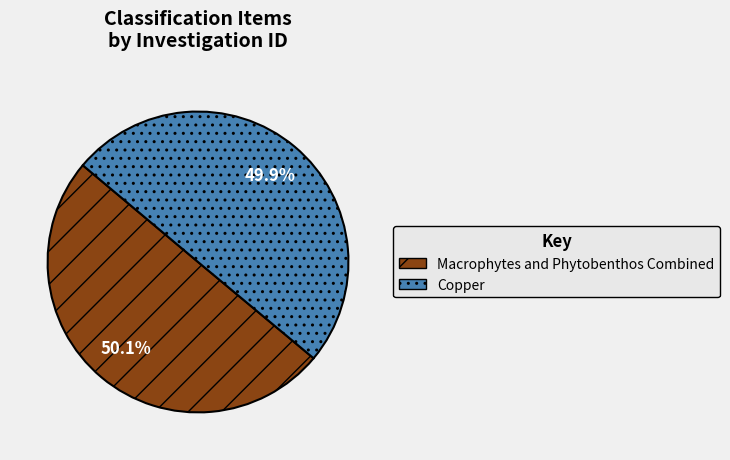

Is there a majority slice in this chart?

Yes